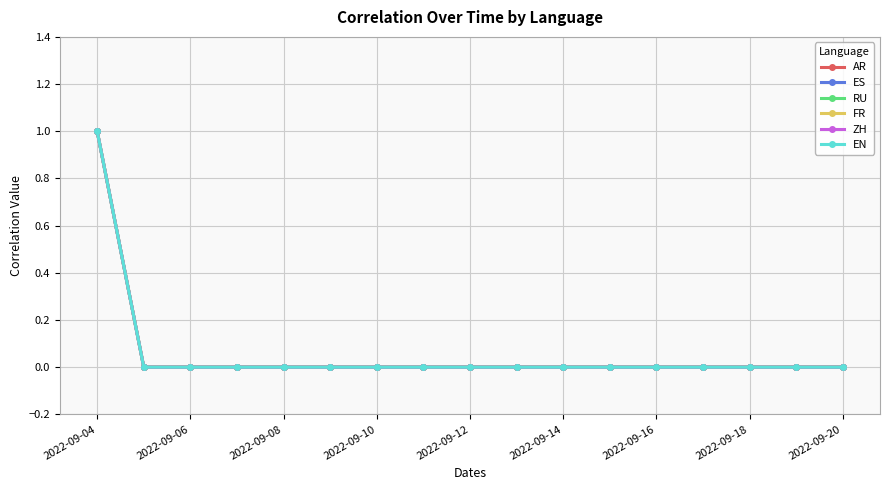

Which category has the lowest value across all series?

2022-09-06